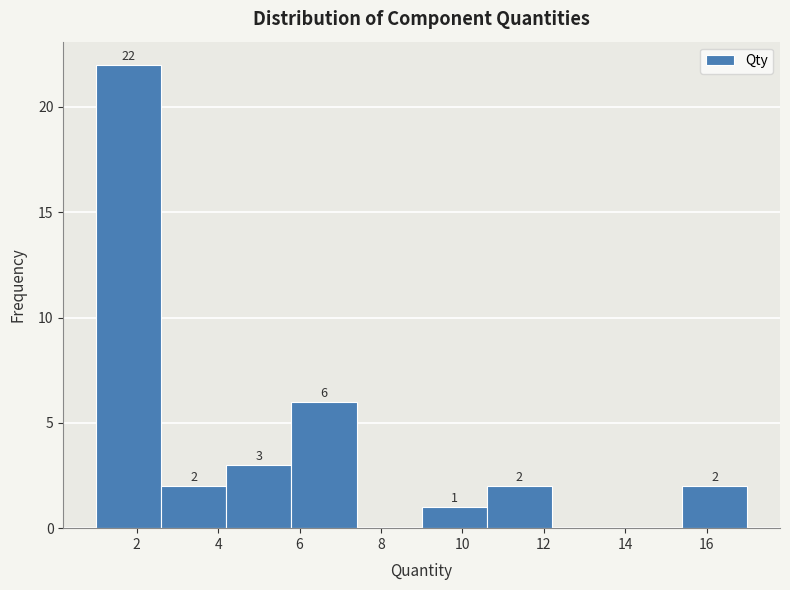

Which range on the x-axis has the tallest bar?

1.0 to 2.6